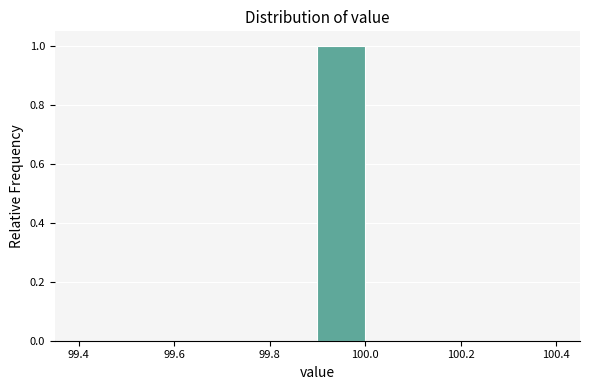

Reading left to right, list every bar in this chart as the range it spans on the x-axis followed by its height. The values are not printed on the chart, so give them approximately, as read against the axis.

99.4 to 99.5: 0
99.5 to 99.6: 0
99.6 to 99.7: 0
99.7 to 99.8: 0
99.8 to 99.9: 0
99.9 to 100.0: 1
100.0 to 100.1: 0
100.1 to 100.2: 0
100.2 to 100.3: 0
100.3 to 100.4: 0